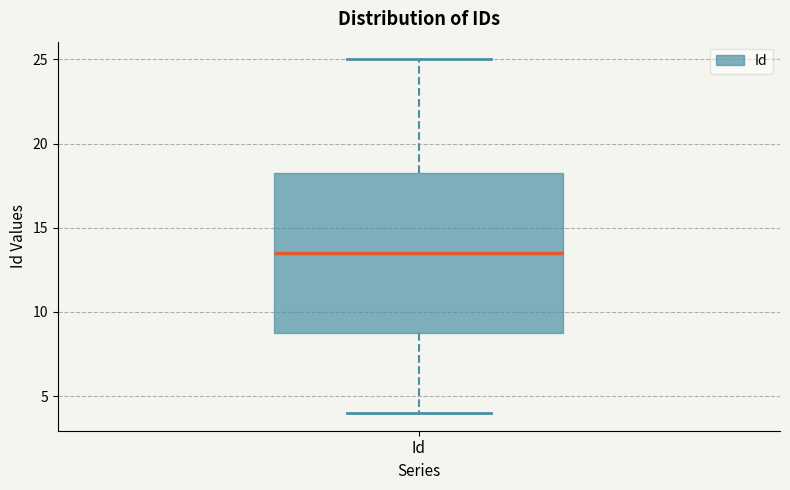

Transcribe this box plot: give where the median line is, the range the box spans, and where the two whiskers end, as read against the y-axis. The values are not printed on the chart, so give them approximately, as read against the axis.

median 13.5, box 9.0 to 18.5, whiskers 4.0 to 25.0